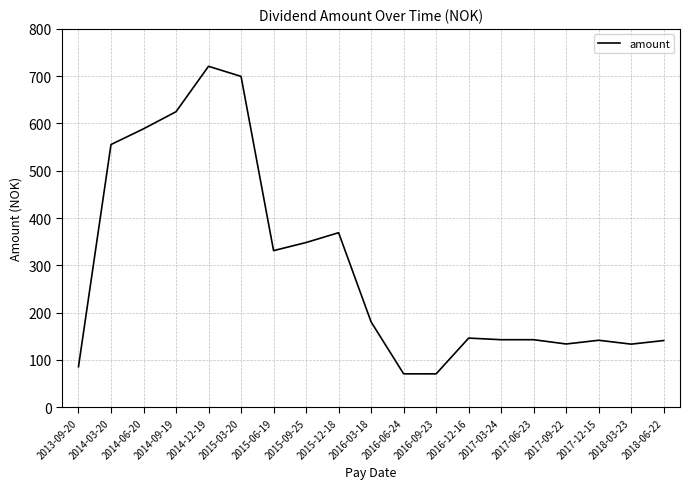

What is the change in value from 2015-06-19 to 2016-03-18?

-150.8